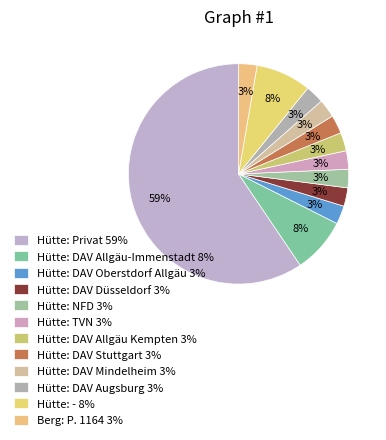

What percentage is the Hütte: DAV Stuttgart slice, to the nearest percent?

3%